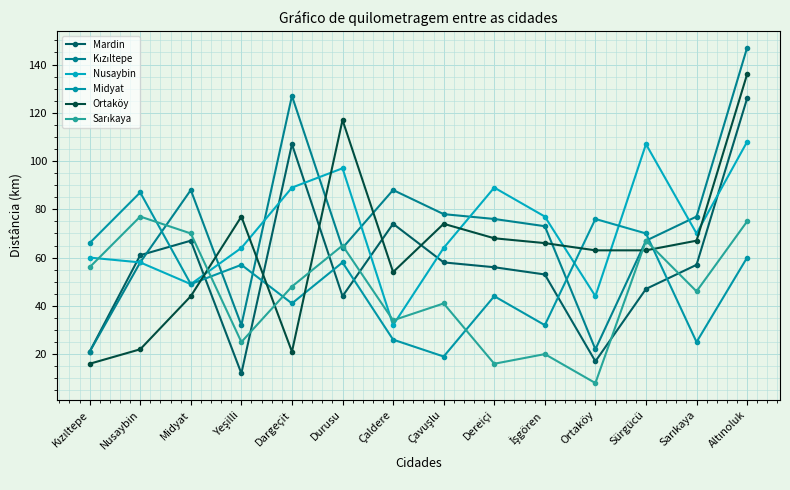

Reading left to right, transcribe all the data shown in this chart.

Mardin: Kızıltepe=21	Nusaybin=61	Midyat=67	Yeşilli=12	Dargeçit=107	Durusu=44	Çaldere=74	Çavuşlu=58	Dereiçi=56	İşgören=53	Ortaköy=17	Sürgücü=47	Sarıkaya=57	Altınoluk=126
Kızıltepe: Kızıltepe=21	Nusaybin=58	Midyat=88	Yeşilli=32	Dargeçit=127	Durusu=64	Çaldere=88	Çavuşlu=78	Dereiçi=76	İşgören=73	Ortaköy=22	Sürgücü=67	Sarıkaya=77	Altınoluk=147
Nusaybin: Kızıltepe=60	Nusaybin=58	Midyat=49	Yeşilli=64	Dargeçit=89	Durusu=97	Çaldere=32	Çavuşlu=64	Dereiçi=89	İşgören=77	Ortaköy=44	Sürgücü=107	Sarıkaya=70	Altınoluk=108
Midyat: Kızıltepe=66	Nusaybin=87	Midyat=49	Yeşilli=57	Dargeçit=41	Durusu=58	Çaldere=26	Çavuşlu=19	Dereiçi=44	İşgören=32	Ortaköy=76	Sürgücü=70	Sarıkaya=25	Altınoluk=60
Ortaköy: Kızıltepe=16	Nusaybin=22	Midyat=44	Yeşilli=77	Dargeçit=21	Durusu=117	Çaldere=54	Çavuşlu=74	Dereiçi=68	İşgören=66	Ortaköy=63	Sürgücü=63	Sarıkaya=67	Altınoluk=136
Sarıkaya: Kızıltepe=56	Nusaybin=77	Midyat=70	Yeşilli=25	Dargeçit=48	Durusu=65	Çaldere=34	Çavuşlu=41	Dereiçi=16	İşgören=20	Ortaköy=8	Sürgücü=67	Sarıkaya=46	Altınoluk=75